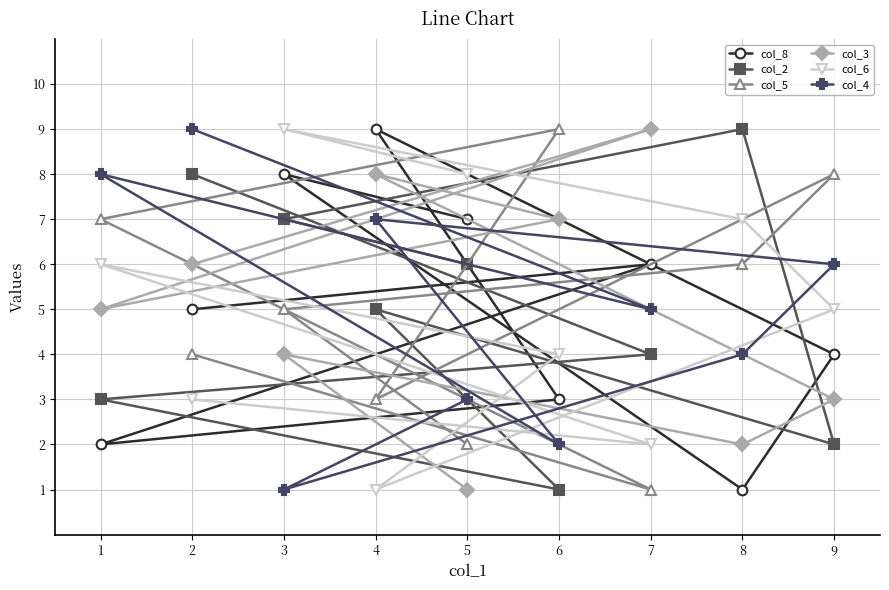

Reading right to left, transcribe all the data shown in this chart.

col_8: 9=4	8=1	7=6	6=3	5=7	4=9	3=8	2=5	1=2
col_2: 9=2	8=9	7=4	6=1	5=6	4=5	3=7	2=8	1=3
col_5: 9=8	8=6	7=1	6=9	5=2	4=3	3=5	2=4	1=7
col_3: 9=3	8=2	7=9	6=7	5=1	4=8	3=4	2=6	1=5
col_6: 9=5	8=7	7=2	6=4	5=8	4=1	3=9	2=3	1=6
col_4: 9=6	8=4	7=5	6=2	5=3	4=7	3=1	2=9	1=8